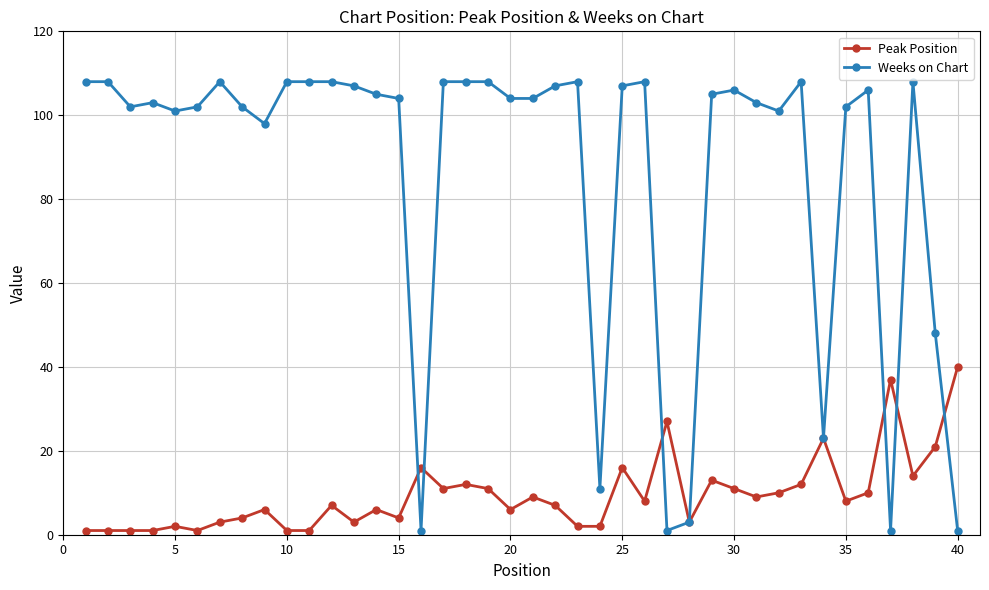

At how many categories does at least one series exceed 55?

32